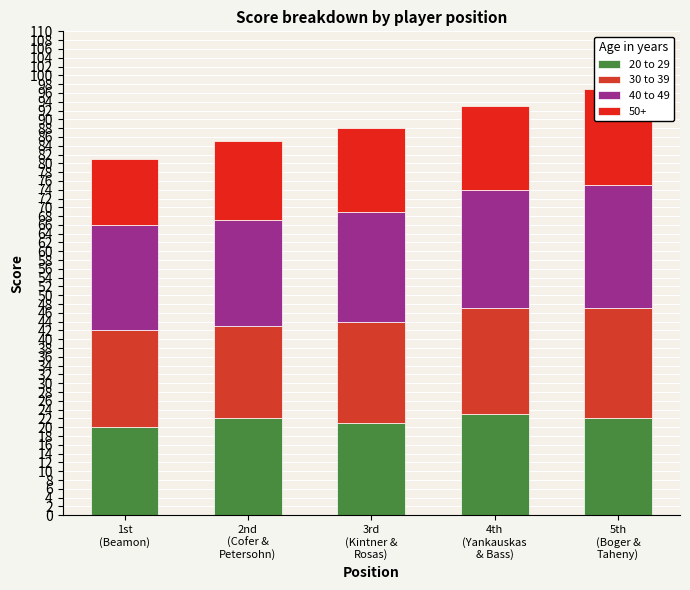

What is the total value across all series at 4th
(Yankauskas
& Bass)?

74